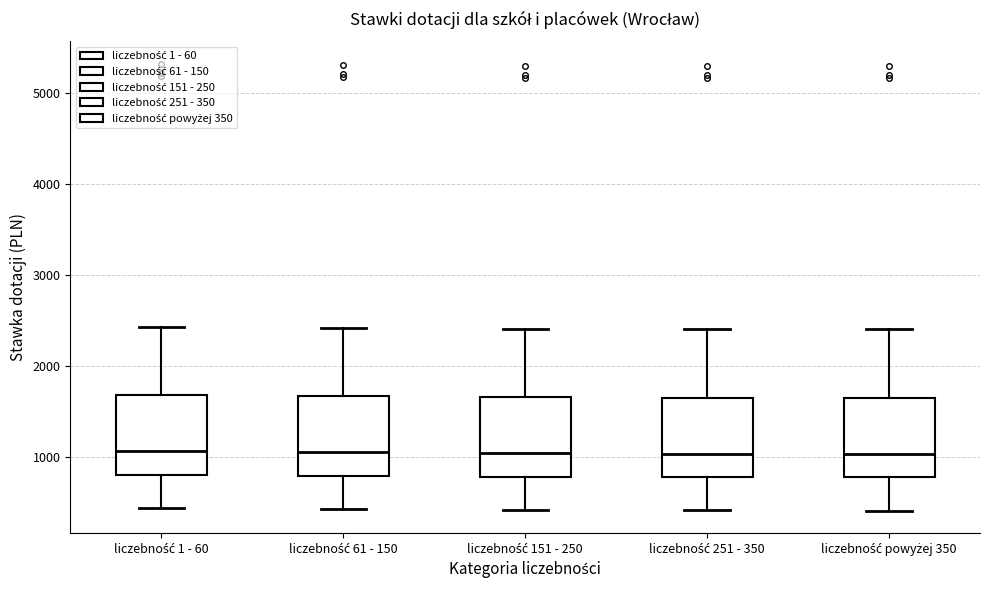

Where is the lower edge of the box for liczebność 251 - 350 on the y-axis? The values are not printed on the chart, so give them approximately, as read against the axis.

800